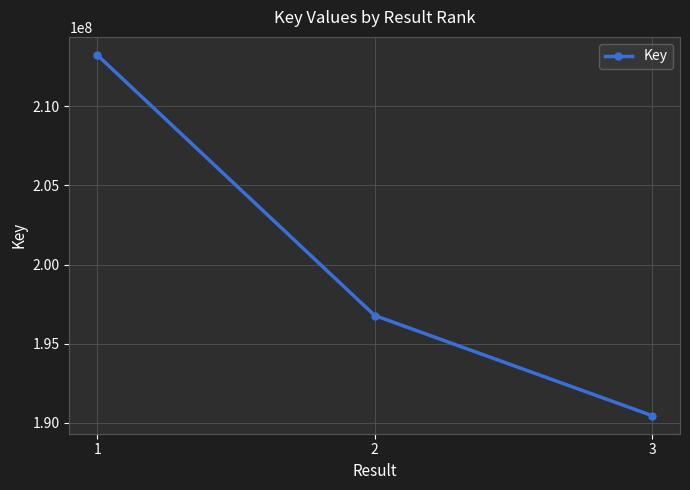

What is the difference between the maximum and minimum values?

22795741